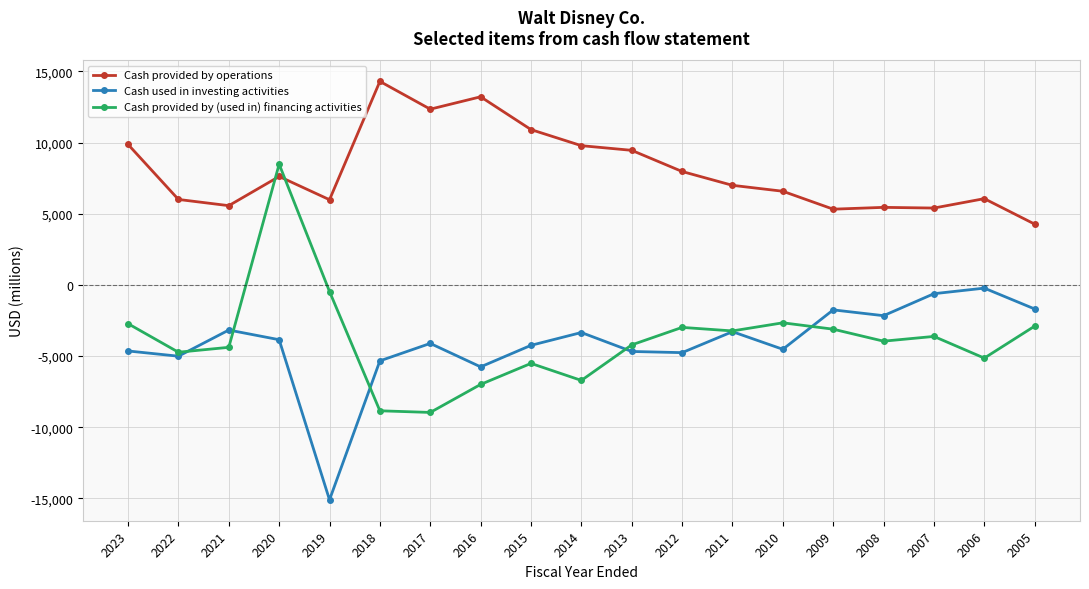

What is the value of the Cash provided by (used in) financing activities point at the 2nd from the left?

-4729